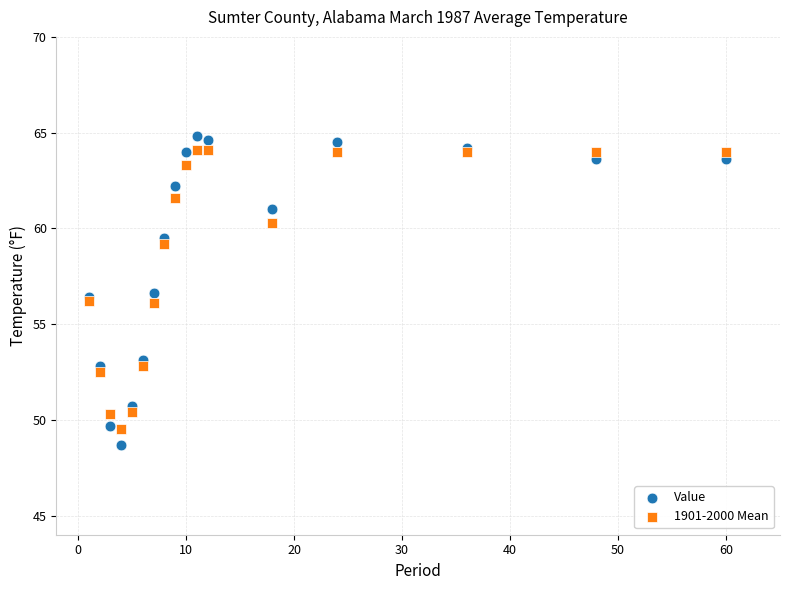

Which series contains the highest Y value?

Value